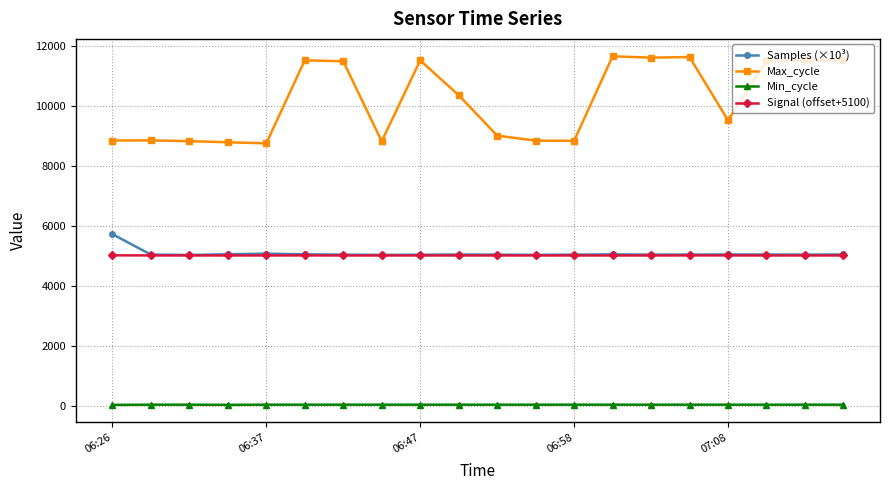

What is the lowest value of the Max_cycle series?

8744.0